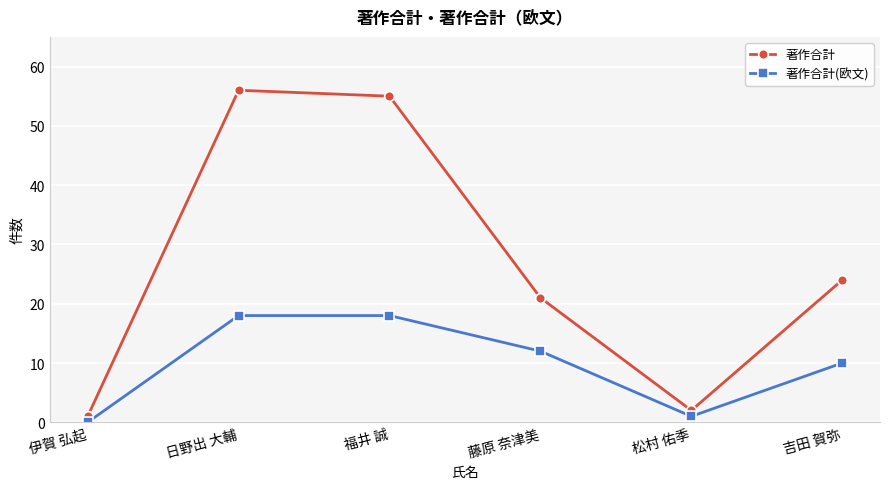

True or false: 著作合計 has a value of 89 at 福井 誠.

False